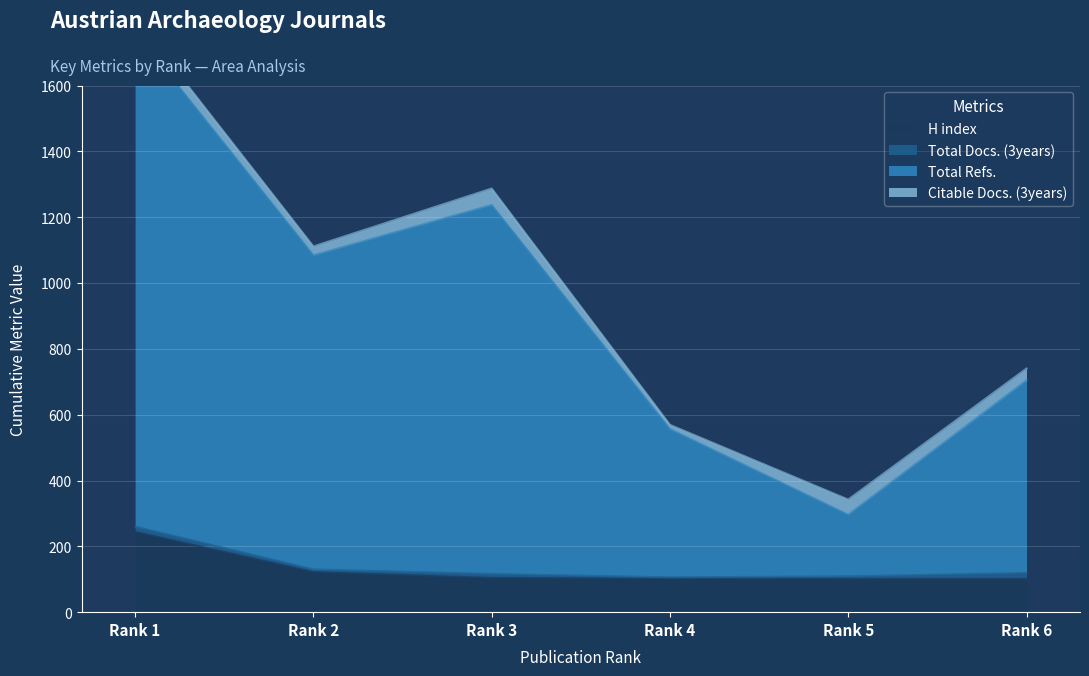

What is the average value of the Total Refs. series?

940